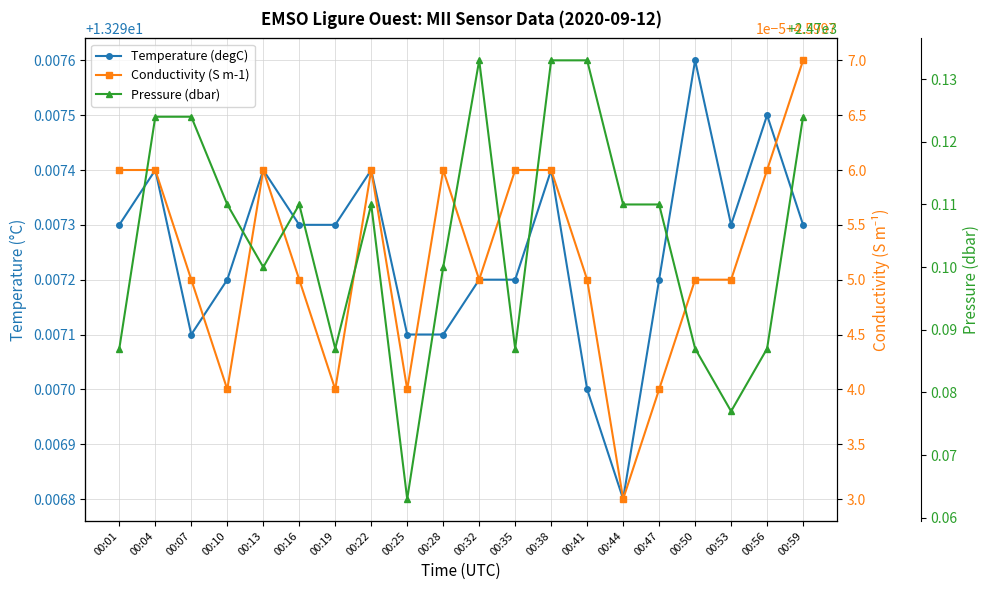

Rank the series by their maximum value, from highest to lowest.

Pressure (dbar), Temperature (degC), Conductivity (S m-1)